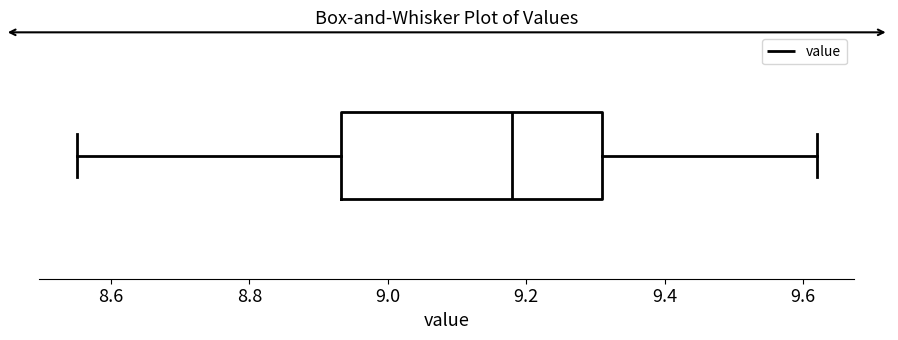

Where does the left whisker of the box end on the x-axis? The values are not printed on the chart, so give them approximately, as read against the axis.

8.56